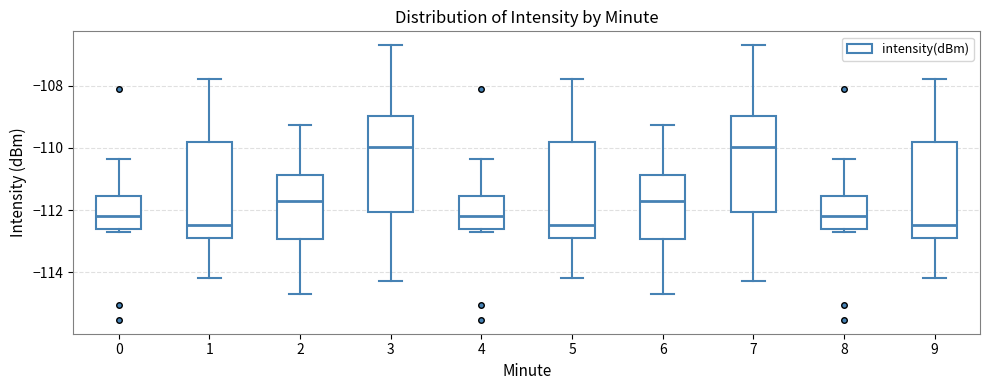

Where does the median line of the box at x = 4 sit on the y-axis? The values are not printed on the chart, so give them approximately, as read against the axis.

-112.2